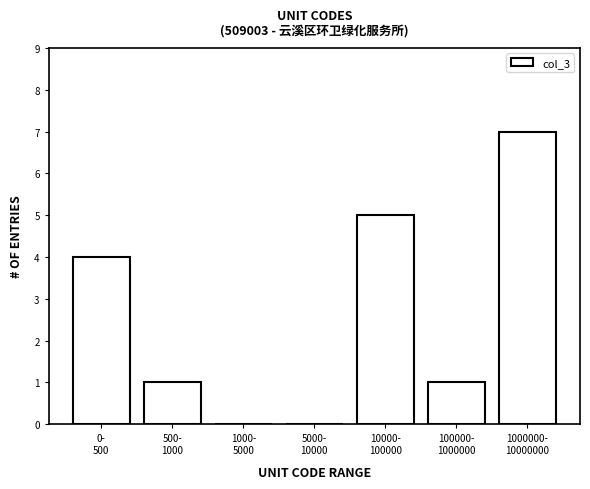

What is the greatest value displayed?

7